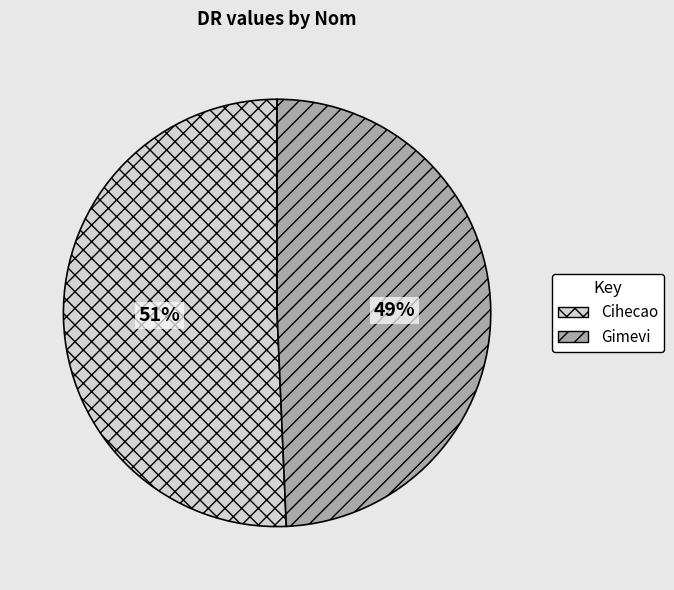

What is the ratio of the value at Gimevi to the value at Cihecao?

1.0